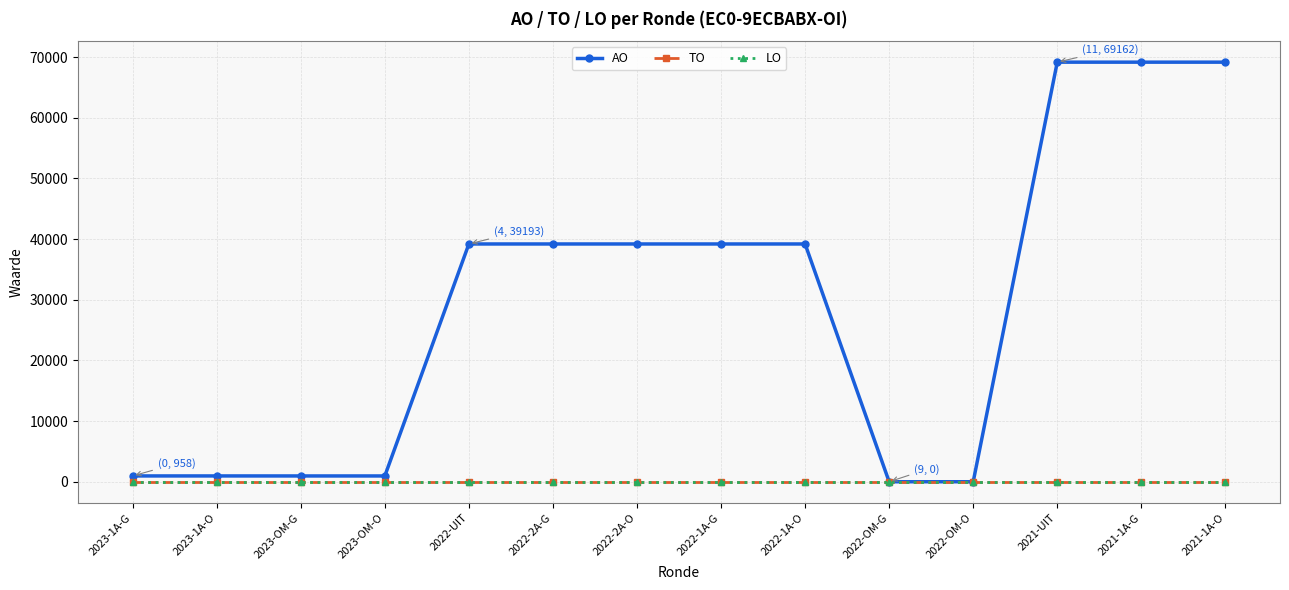

What are all the series names shown in the legend?

AO, TO, LO